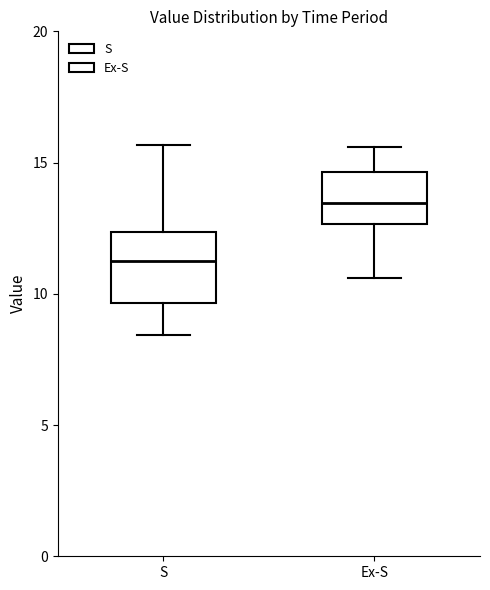

Reading left to right, transcribe this box plot: for each box, give where its median line is, the range the box spans, and where its two whiskers end, as read against the y-axis. The values are not printed on the chart, so give them approximately, as read against the axis.

S: median 11.5, box 9.5 to 12.5, whiskers 8.5 to 15.5
Ex-S: median 13.5, box 12.5 to 14.5, whiskers 10.5 to 15.5